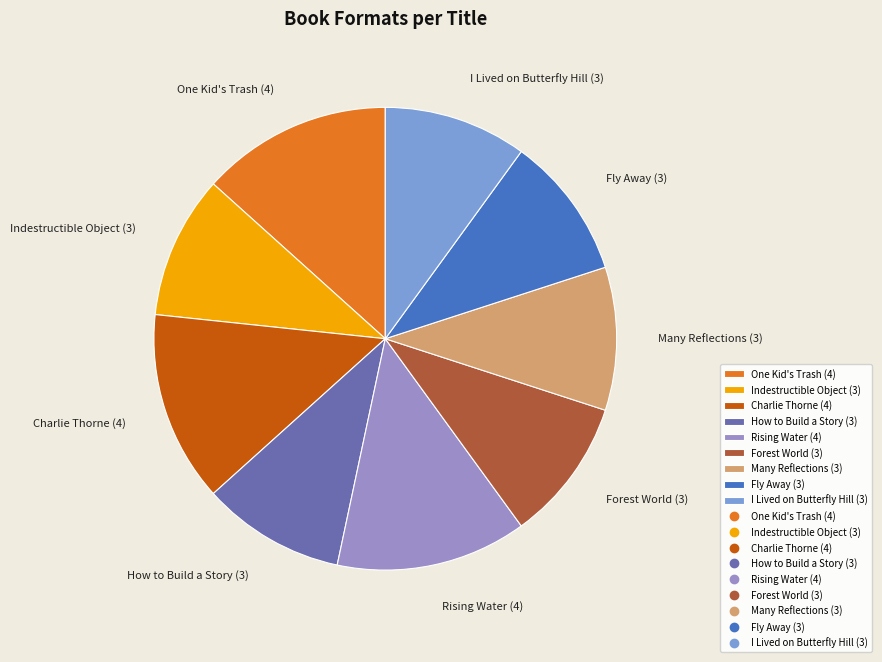

True or false: Charlie Thorne (4) accounts for 13% of the total.

True